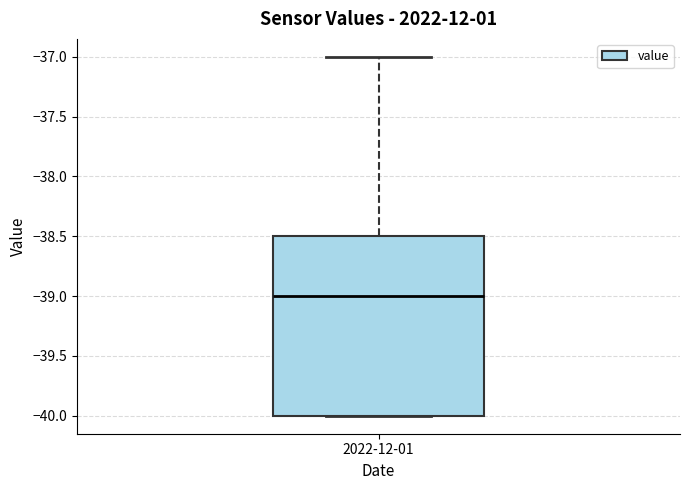

Where does the median line of the box for 2022-12-01 sit on the y-axis? The values are not printed on the chart, so give them approximately, as read against the axis.

-39.0